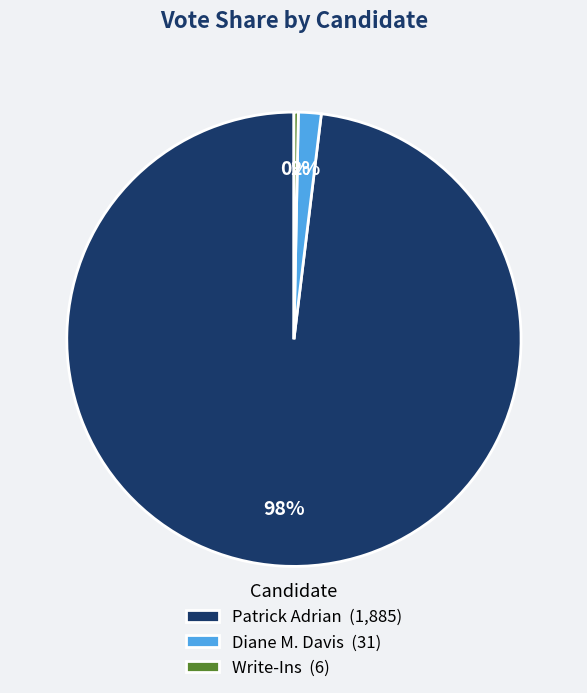

Is the sum of Diane M. Davis (31) and Write-Ins (6) greater than half?

No